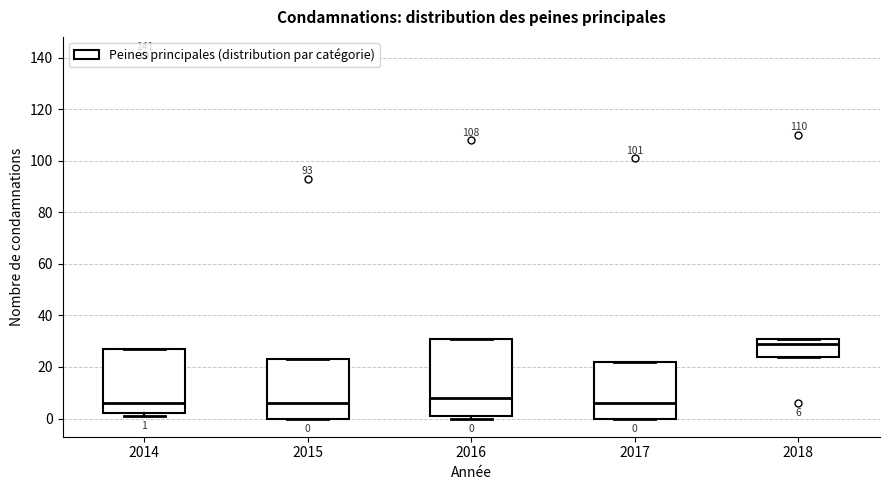

Which box is the tallest, from its lower edge to its upper edge?

2016